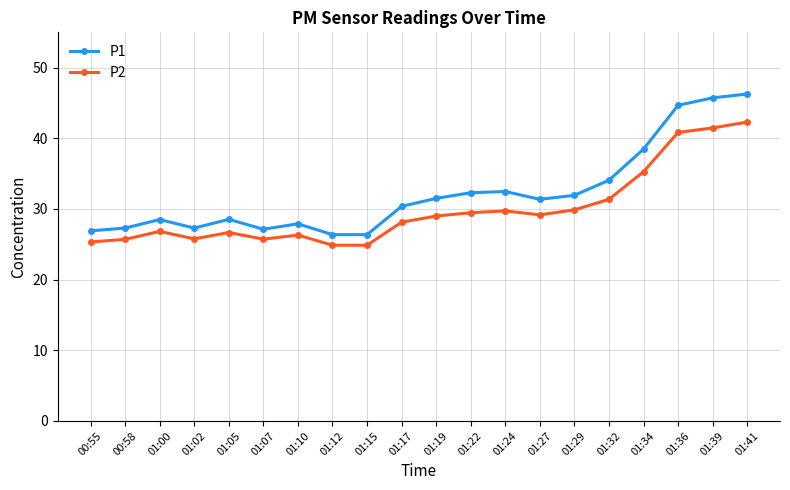

What is the label of the 20th point from the left?

01:41